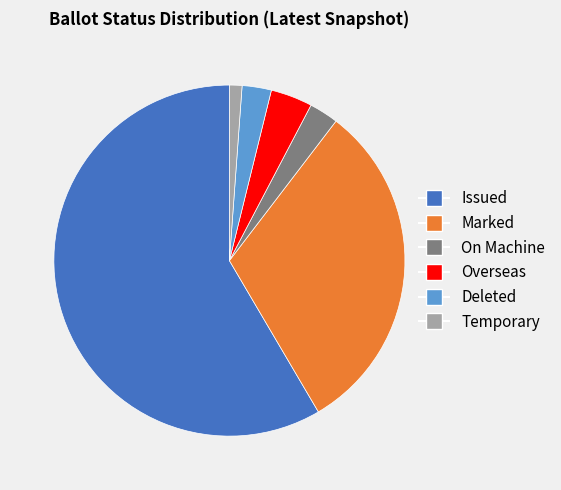

Does Issued represent more than half of the total?

Yes